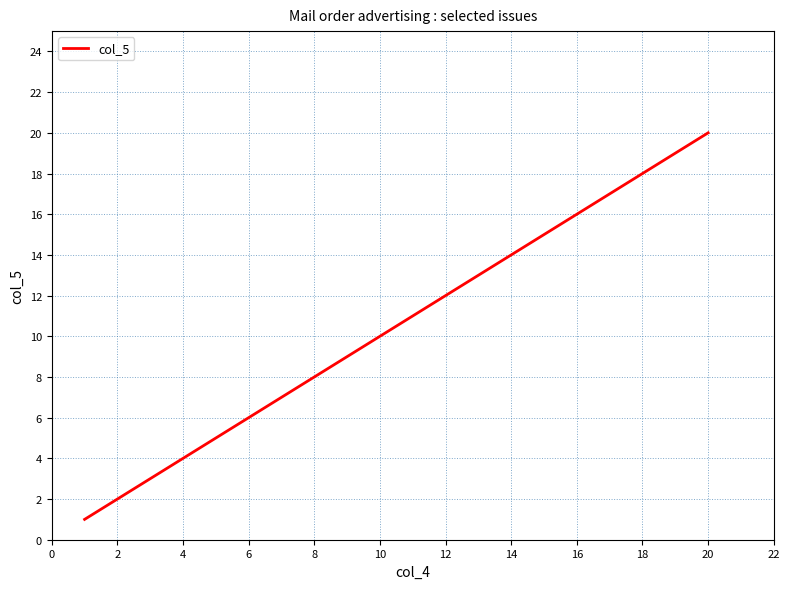

What is the difference between the maximum and minimum values?

19